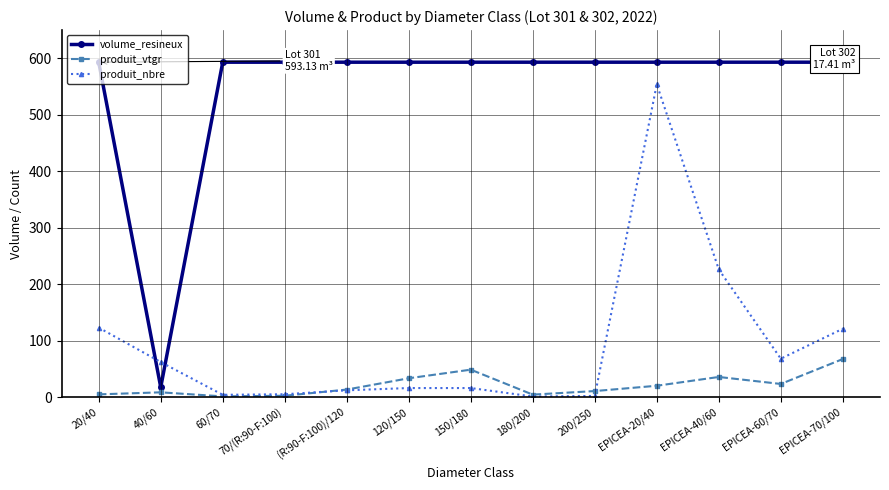

Rank the series by their maximum value, from lowest to highest.

produit_vtgr, produit_nbre, volume_resineux